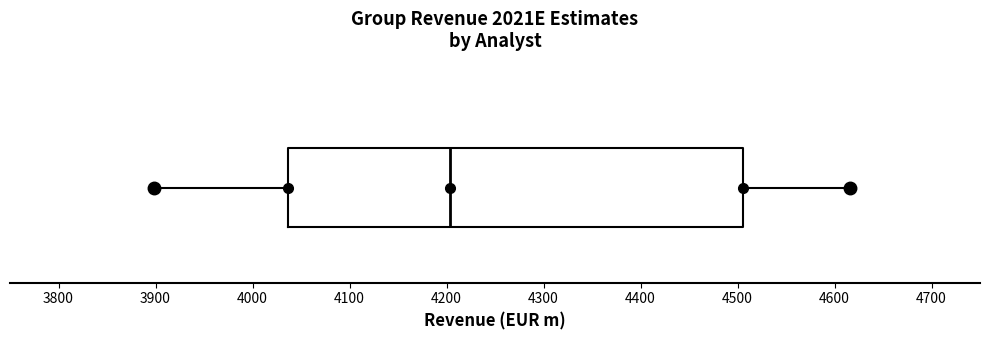

Where does the right whisker of the box end on the x-axis? The values are not printed on the chart, so give them approximately, as read against the axis.

4620